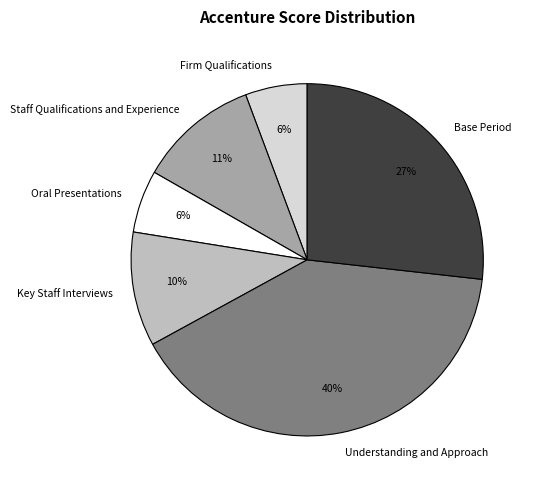

Between Key Staff Interviews and Understanding and Approach, which is larger?

Understanding and Approach